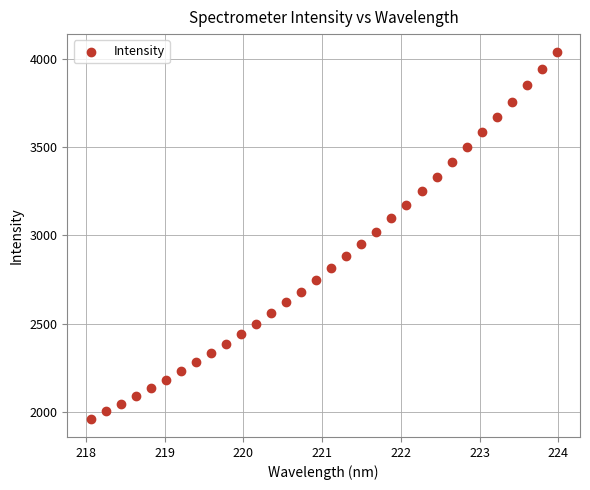

What Y value in the scatter plot is closest to 2999?

3021.8